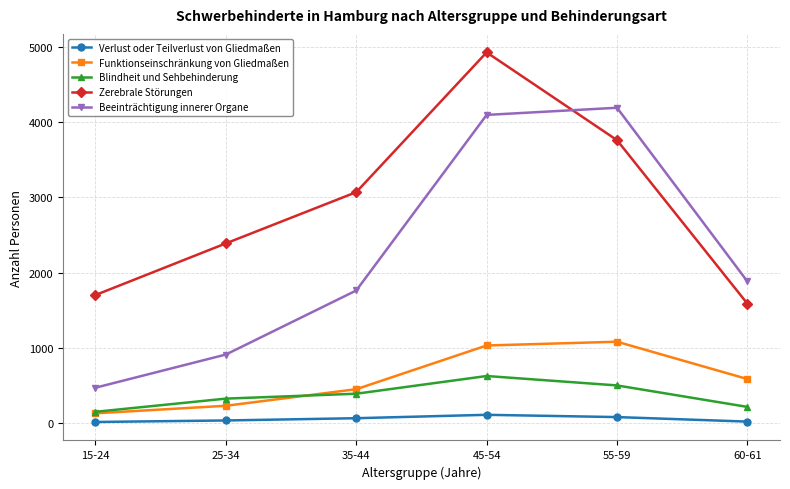

What is the total value across all series at 60-61?

4310